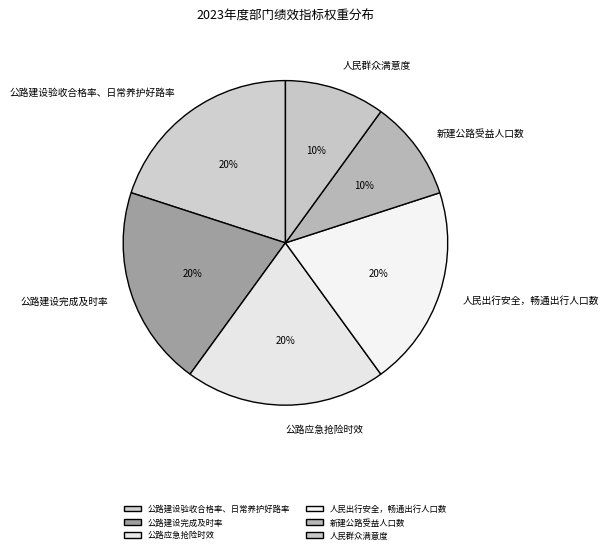

What is the ratio of the value at 人民群众满意度 to the value at 人民出行安全，畅通出行人口数?

0.5